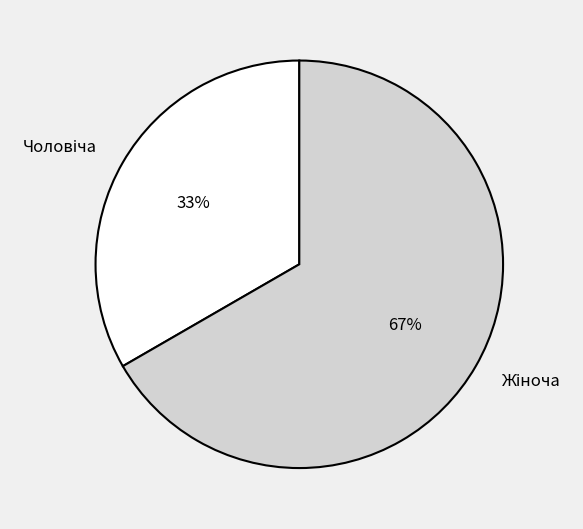

To the nearest percent, what is the average slice percentage?

50%